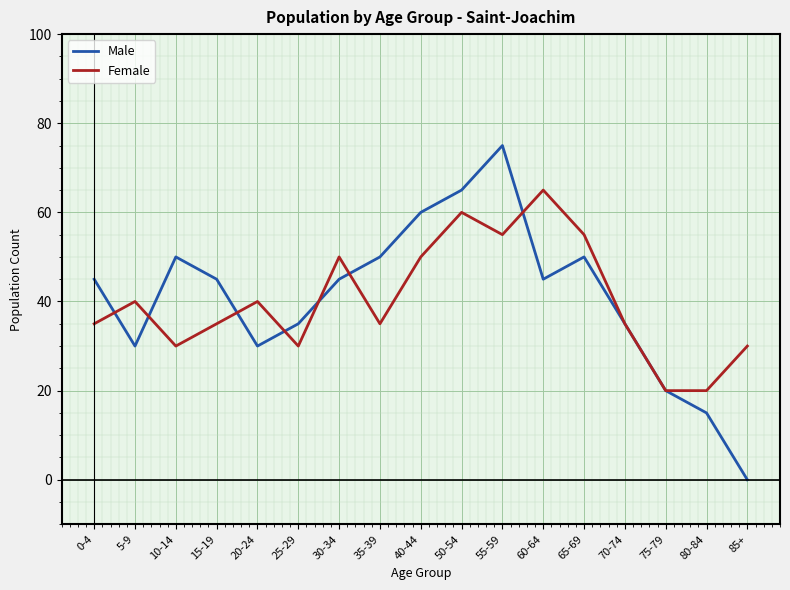

How many positive values does the Male series have?

16